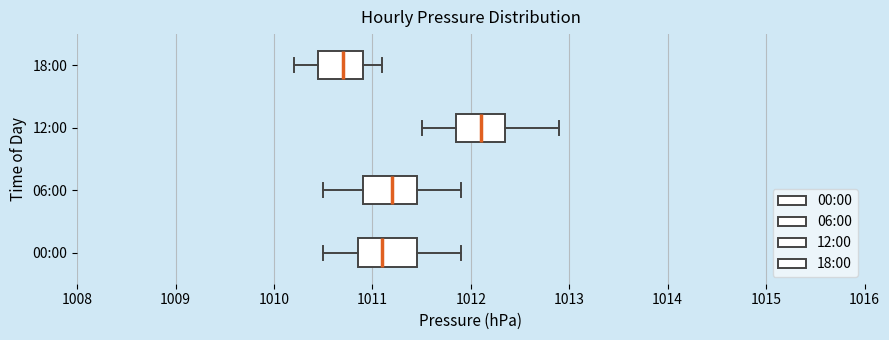

Reading bottom to top, transcribe this box plot: for each box, give where its median line is, the range the box spans, and where its two whiskers end, as read against the x-axis. The values are not printed on the chart, so give them approximately, as read against the axis.

00:00: median 1011.1, box 1010.9 to 1011.5, whiskers 1010.5 to 1011.9
06:00: median 1011.2, box 1010.9 to 1011.5, whiskers 1010.5 to 1011.9
12:00: median 1012.1, box 1011.9 to 1012.4, whiskers 1011.5 to 1012.9
18:00: median 1010.7, box 1010.5 to 1010.9, whiskers 1010.2 to 1011.1